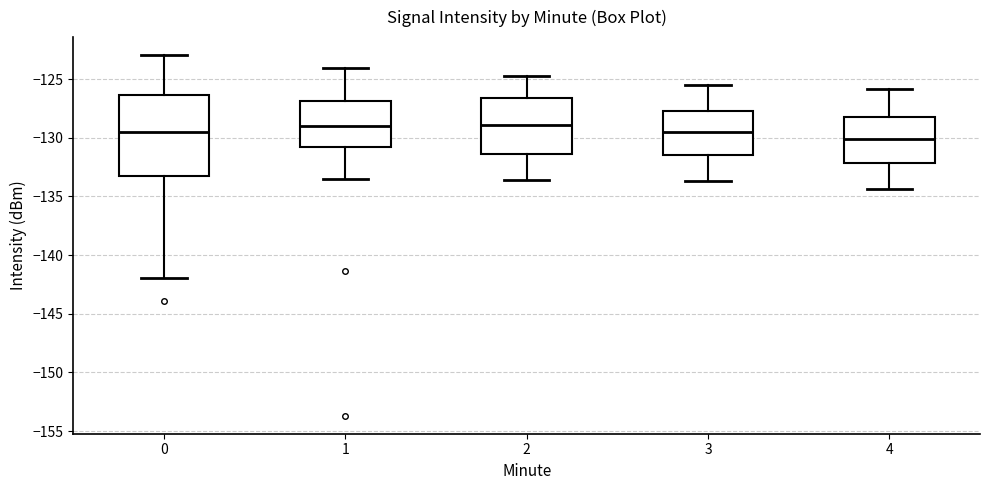

Reading left to right, read every box against the y-axis: the position of its median line, the range the box covers, and the ends of its whiskers. The values are not printed on the chart, so give them approximately, as read against the axis.

0: median -129.5, box -133.5 to -126.5, whiskers -142.0 to -123.0
1: median -129.0, box -131.0 to -127.0, whiskers -133.5 to -124.0
2: median -129.0, box -131.5 to -126.5, whiskers -133.5 to -124.5
3: median -129.5, box -131.5 to -127.5, whiskers -133.5 to -125.5
4: median -130.0, box -132.0 to -128.0, whiskers -134.5 to -126.0